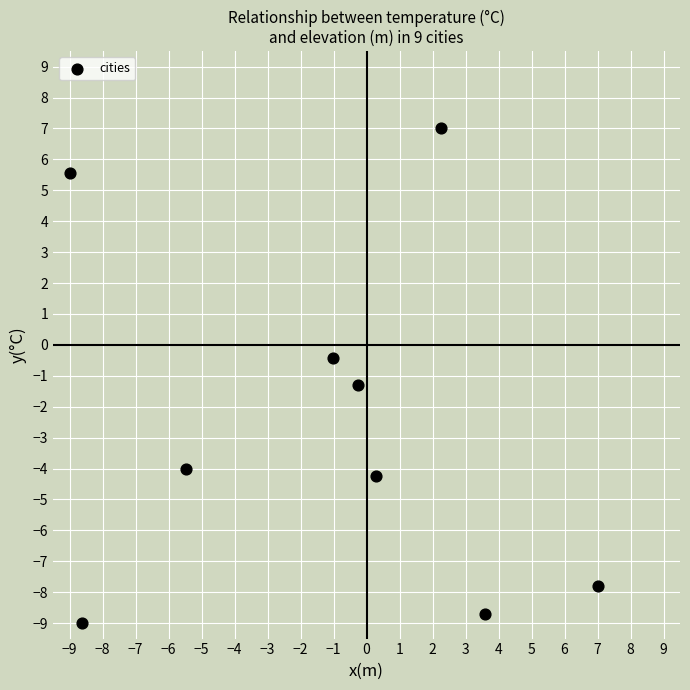

What Y value in the scatter plot is closest to -1?

-1.3